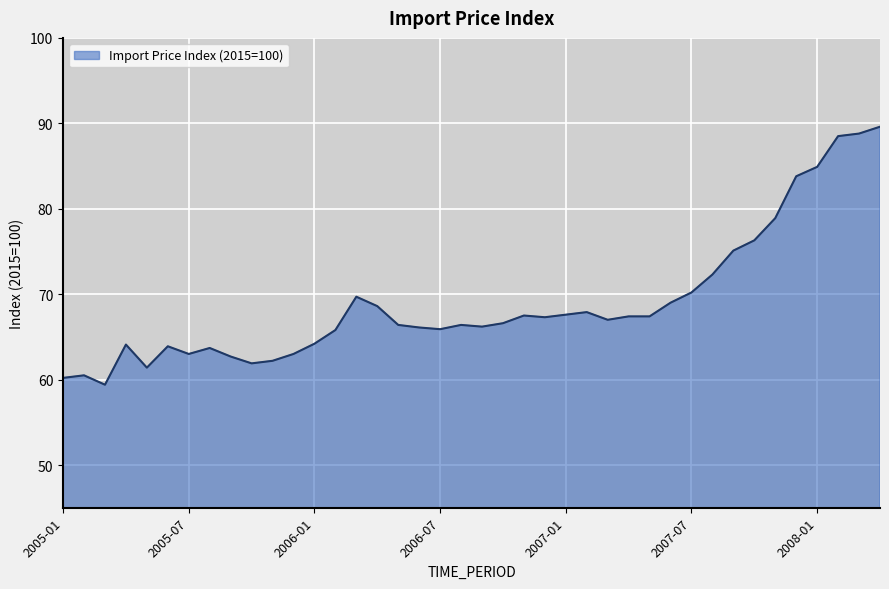

What is the greatest value displayed?

89.6